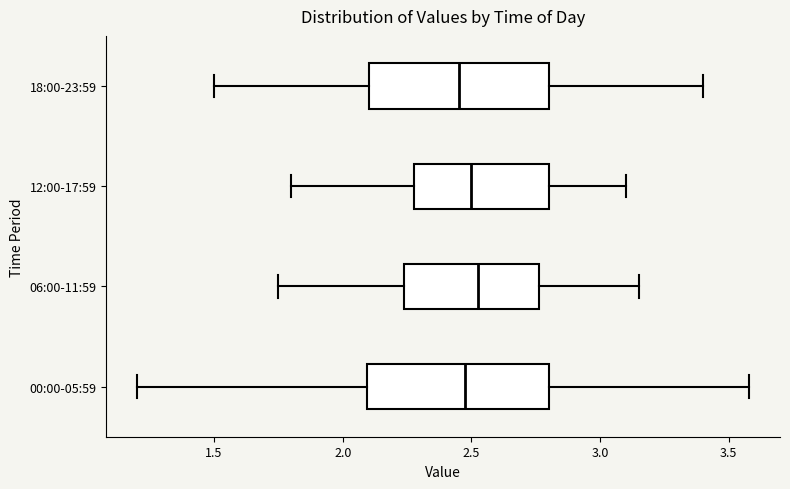

Where does the median line of the box for 06:00-11:59 sit on the x-axis? The values are not printed on the chart, so give them approximately, as read against the axis.

2.55